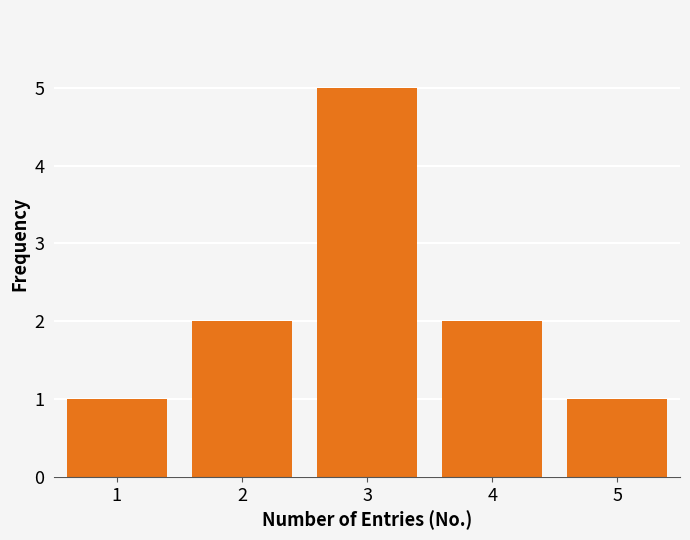

Reading left to right, what are all the values shown in this chart?

1=1	2=2	3=5	4=2	5=1